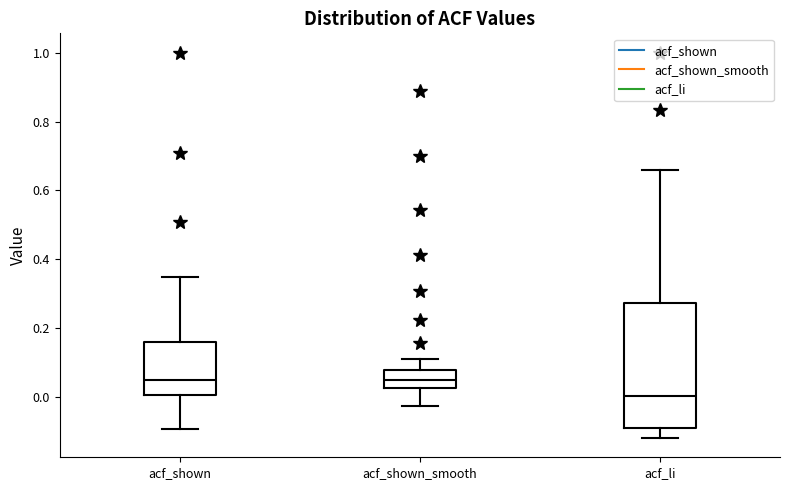

Reading left to right, transcribe this box plot: for each box, give where its median line is, the range the box spans, and where its two whiskers end, as read against the y-axis. The values are not printed on the chart, so give them approximately, as read against the axis.

acf_shown: median 0.04, box 0.00 to 0.16, whiskers -0.10 to 0.36
acf_shown_smooth: median 0.06, box 0.02 to 0.08, whiskers -0.02 to 0.12
acf_li: median 0.00, box -0.08 to 0.28, whiskers -0.12 to 0.66